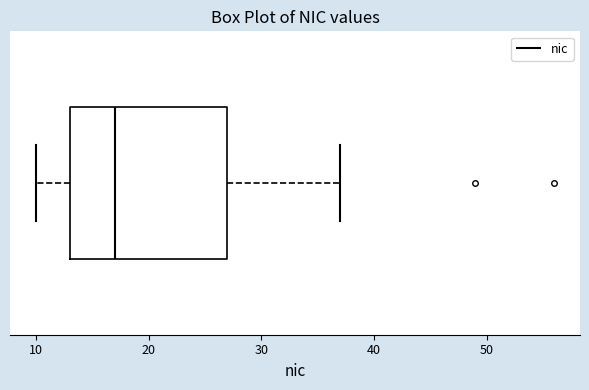

Transcribe this box plot: give where the median line is, the range the box spans, and where the two whiskers end, as read against the x-axis. The values are not printed on the chart, so give them approximately, as read against the axis.

median 17, box 13 to 27, whiskers 10 to 37